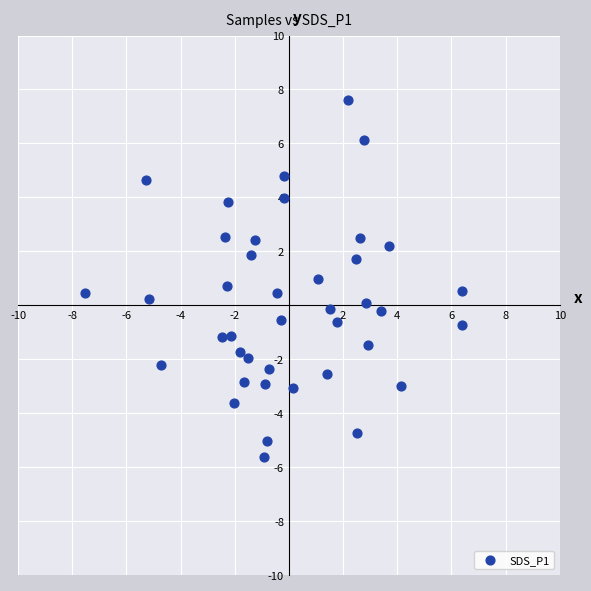

What is the range of X values (max minus min)?

13.9